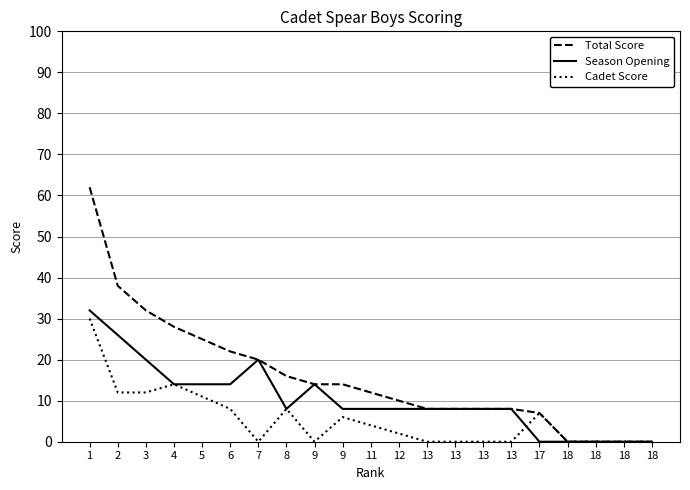

Does the chart have visible grid lines?

Yes